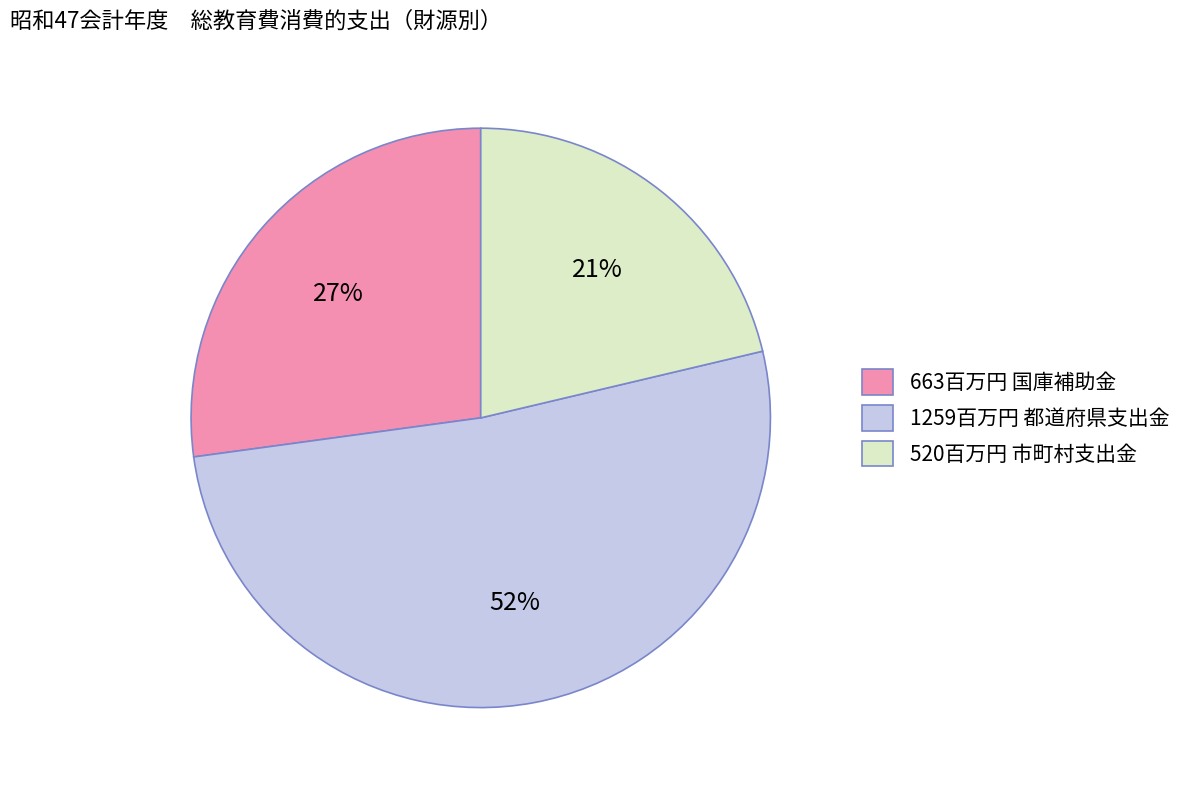

Rank the categories by value from lowest to highest.

520百万円 市町村支出金, 663百万円 国庫補助金, 1259百万円 都道府県支出金